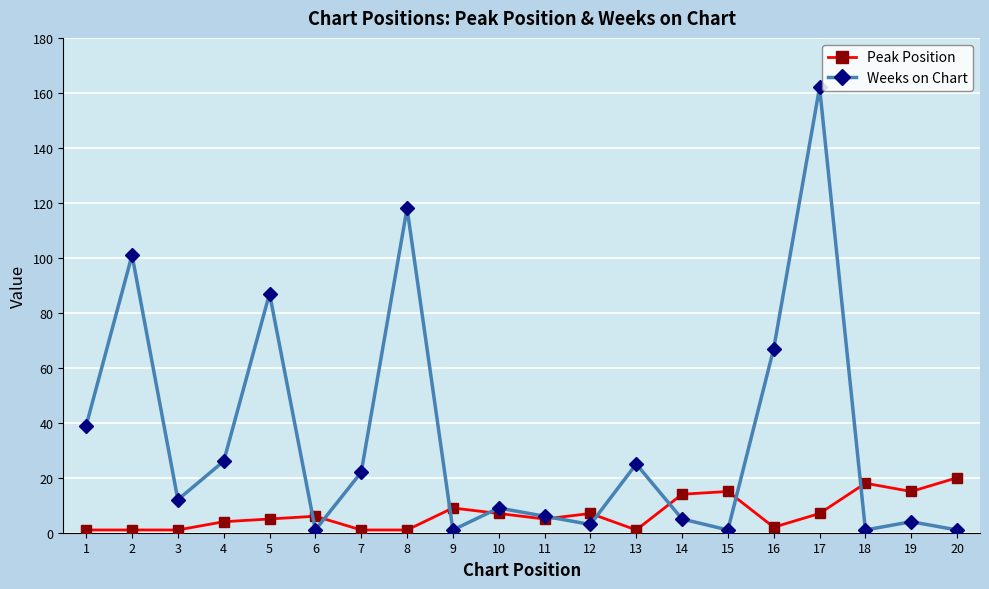

Reading right to left, list all the values displayed in this chart.

Peak Position: 20=20	19=15	18=18	17=7	16=2	15=15	14=14	13=1	12=7	11=5	10=7	9=9	8=1	7=1	6=6	5=5	4=4	3=1	2=1	1=1
Weeks on Chart: 20=1	19=4	18=1	17=162	16=67	15=1	14=5	13=25	12=3	11=6	10=9	9=1	8=118	7=22	6=1	5=87	4=26	3=12	2=101	1=39